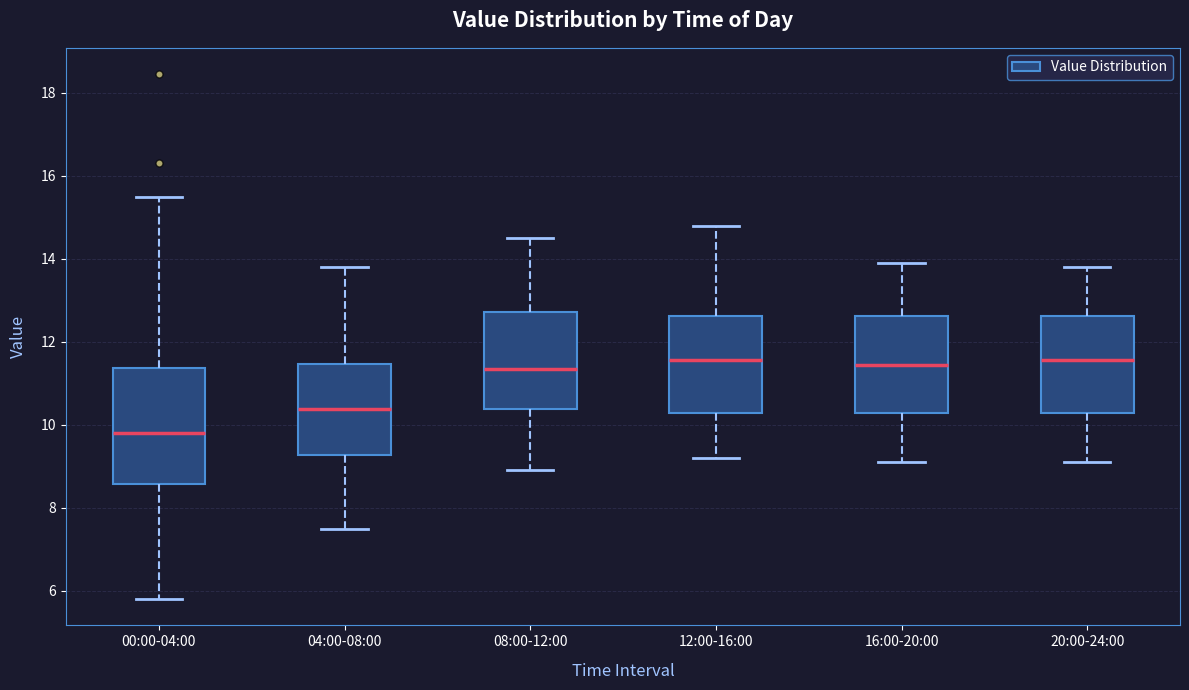

Reading left to right, transcribe this box plot: for each box, give where its median line is, the range the box spans, and where its two whiskers end, as read against the y-axis. The values are not printed on the chart, so give them approximately, as read against the axis.

00:00-04:00: median 9.8, box 8.6 to 11.4, whiskers 5.8 to 15.6
04:00-08:00: median 10.4, box 9.2 to 11.4, whiskers 7.6 to 13.8
08:00-12:00: median 11.4, box 10.4 to 12.8, whiskers 9.0 to 14.6
12:00-16:00: median 11.6, box 10.2 to 12.6, whiskers 9.2 to 14.8
16:00-20:00: median 11.4, box 10.2 to 12.6, whiskers 9.2 to 14.0
20:00-24:00: median 11.6, box 10.2 to 12.6, whiskers 9.2 to 13.8